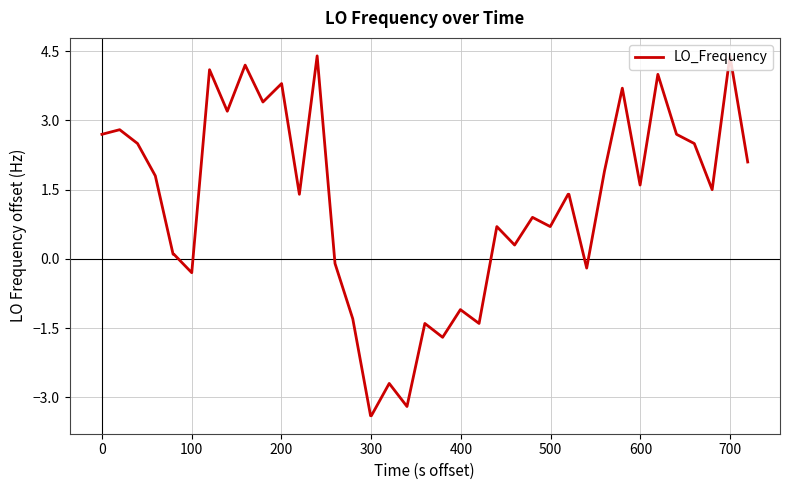

What is the smallest value displayed?

-3.4